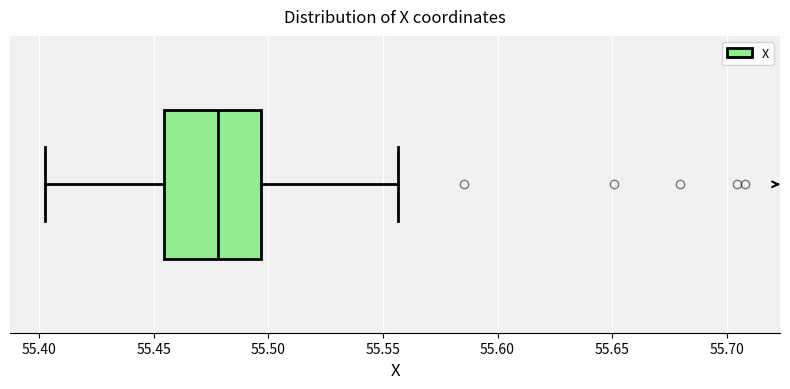

Where does the right whisker of the box end on the x-axis? The values are not printed on the chart, so give them approximately, as read against the axis.

55.555